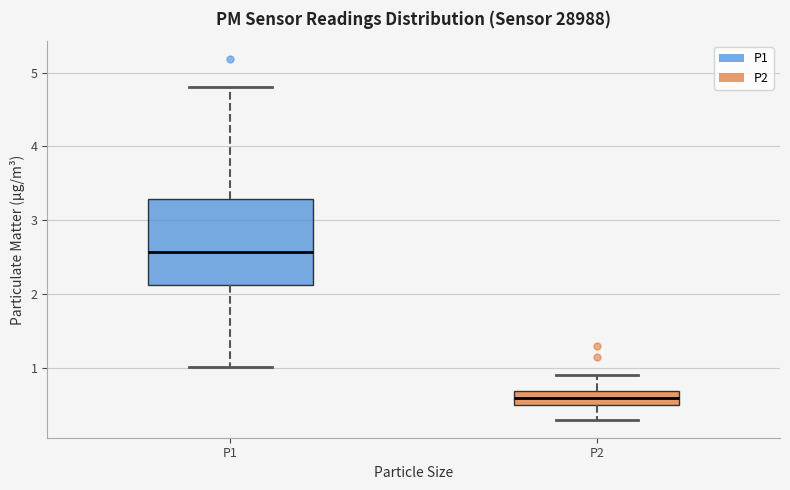

Reading left to right, transcribe this box plot: for each box, give where its median line is, the range the box spans, and where its two whiskers end, as read against the y-axis. The values are not printed on the chart, so give them approximately, as read against the axis.

P1: median 2.6, box 2.1 to 3.3, whiskers 1.0 to 4.8
P2: median 0.6, box 0.5 to 0.7, whiskers 0.3 to 0.9